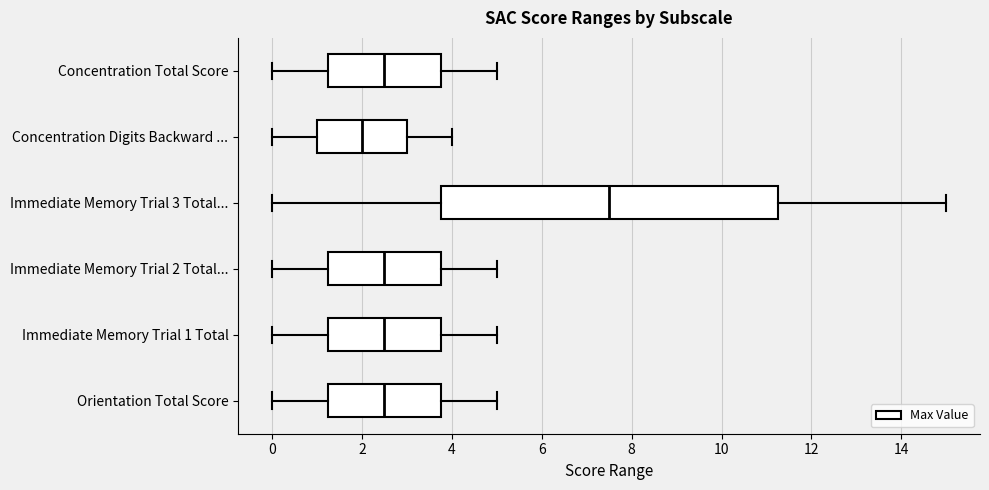

Reading bottom to top, transcribe this box plot: for each box, give where its median line is, the range the box spans, and where its two whiskers end, as read against the x-axis. The values are not printed on the chart, so give them approximately, as read against the axis.

Orientation Total Score: median 2.6, box 1.2 to 3.8, whiskers 0.0 to 5.0
Immediate Memory Trial 1 Total: median 2.6, box 1.2 to 3.8, whiskers 0.0 to 5.0
Immediate Memory Trial 2 Total...: median 2.6, box 1.2 to 3.8, whiskers 0.0 to 5.0
Immediate Memory Trial 3 Total...: median 7.6, box 3.8 to 11.2, whiskers 0.0 to 15.0
Concentration Digits Backward ...: median 2.0, box 1.0 to 3.0, whiskers 0.0 to 4.0
Concentration Total Score: median 2.6, box 1.2 to 3.8, whiskers 0.0 to 5.0